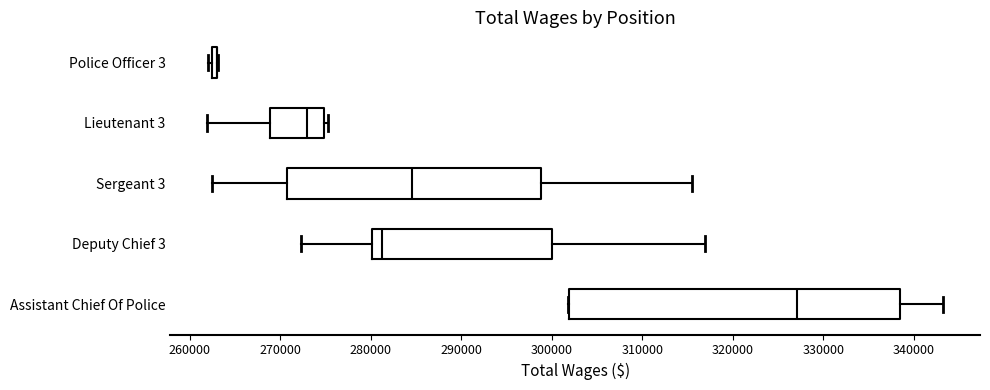

Reading bottom to top, read every box against the x-axis: the position of its median line, the range the box covers, and the ends of its whiskers. The values are not printed on the chart, so give them approximately, as read against the axis.

Assistant Chief Of Police: median 327000, box 302000 to 338000, whiskers 302000 to 343000
Deputy Chief 3: median 281000, box 280000 to 300000, whiskers 272000 to 317000
Sergeant 3: median 285000, box 271000 to 299000, whiskers 262000 to 316000
Lieutenant 3: median 273000, box 269000 to 275000, whiskers 262000 to 275000 (just right of the box's right edge)
Police Officer 3: box collapsed to a line at 263000, whiskers 262000 to 263000